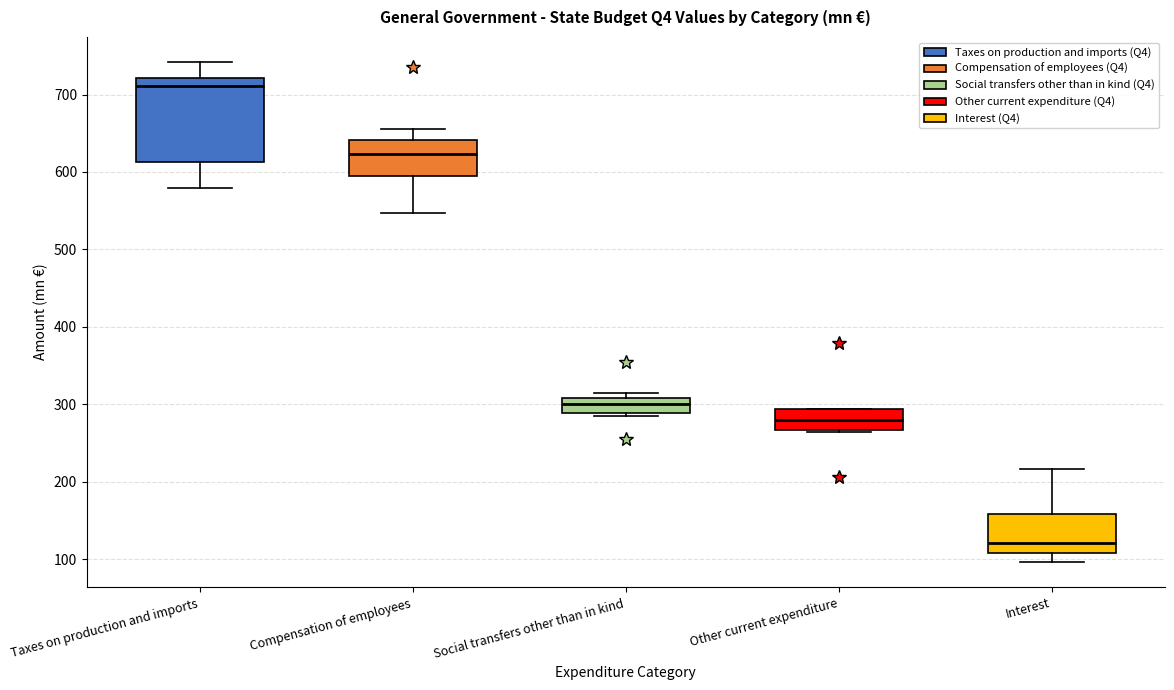

Reading left to right, read every box against the y-axis: the position of its median line, the range the box covers, and the ends of its whiskers. The values are not printed on the chart, so give them approximately, as read against the axis.

Taxes on production and imports: median 710, box 610 to 720, whiskers 580 to 740
Compensation of employees: median 620, box 590 to 640, whiskers 550 to 660
Social transfers other than in kind: median 300, box 290 to 310, whiskers 290 (just below the box's lower edge) to 320
Other current expenditure: median 280, box 270 to 290, whiskers 260 to 290
Interest: median 120, box 110 to 160, whiskers 100 to 220